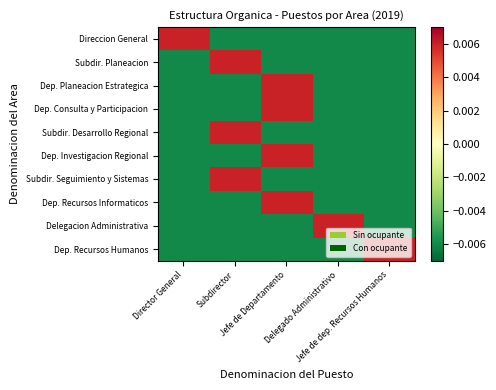

Which series has the largest total across all categories?

Direccion General